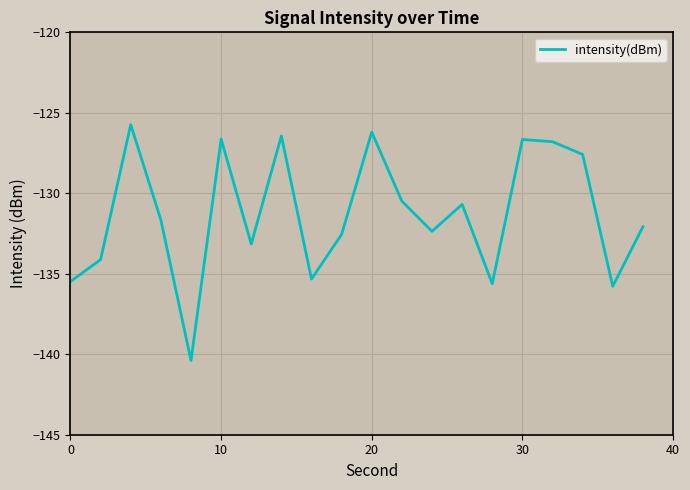

What is the smallest value displayed?

-140.4